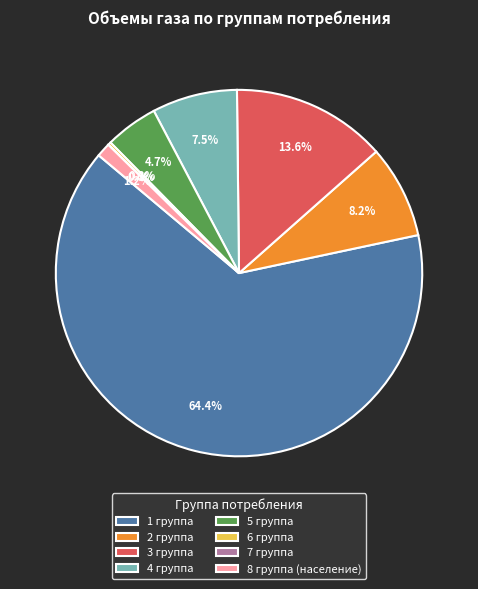

Which category has the biggest portion of the pie?

1 группа